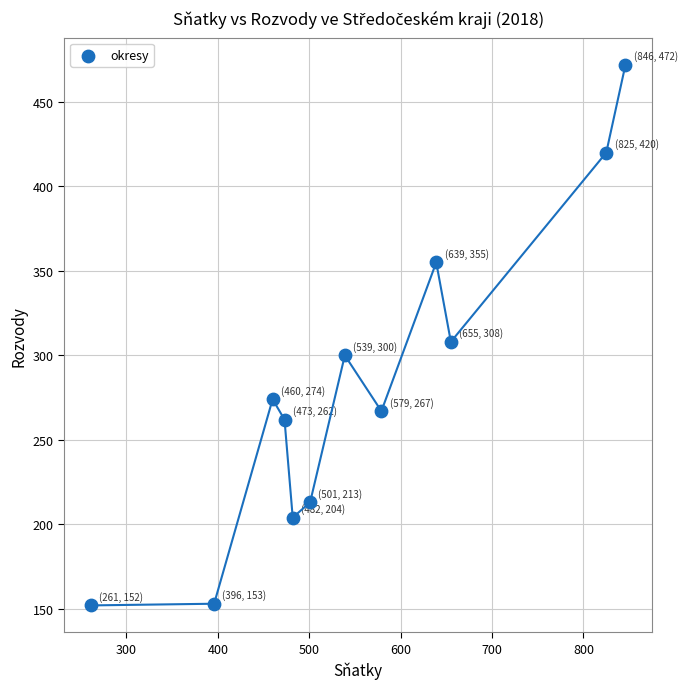

What Y value in the scatter plot is closest to 312?

308